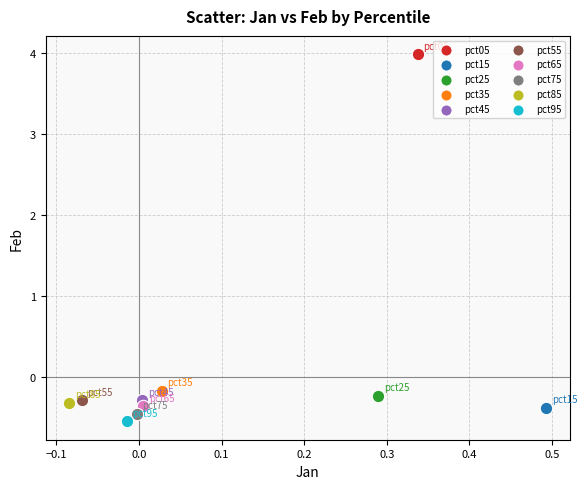

What are all the series names shown in the legend?

pct05, pct15, pct25, pct35, pct45, pct55, pct65, pct75, pct85, pct95